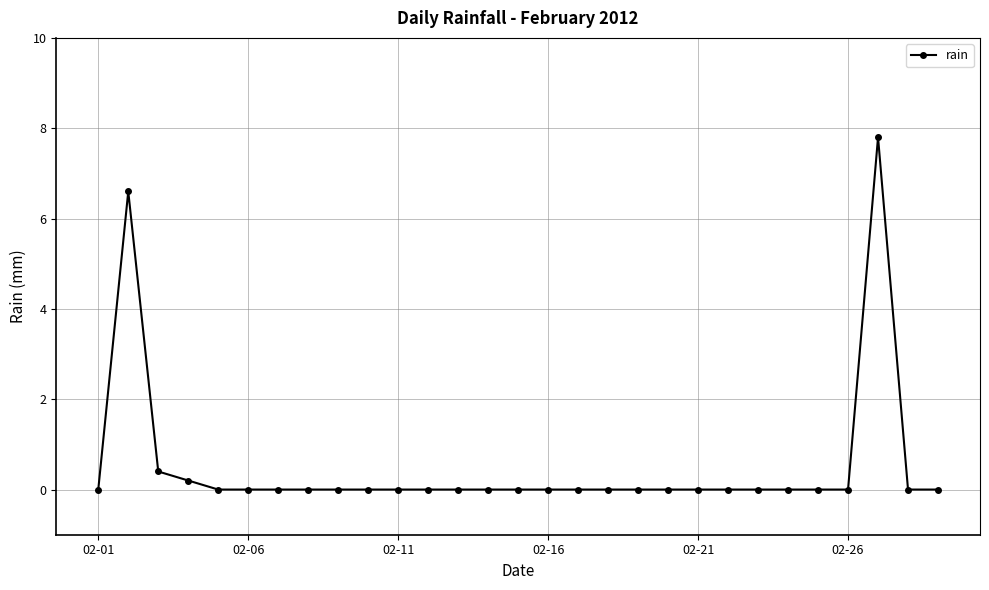

What is the average value?

0.5